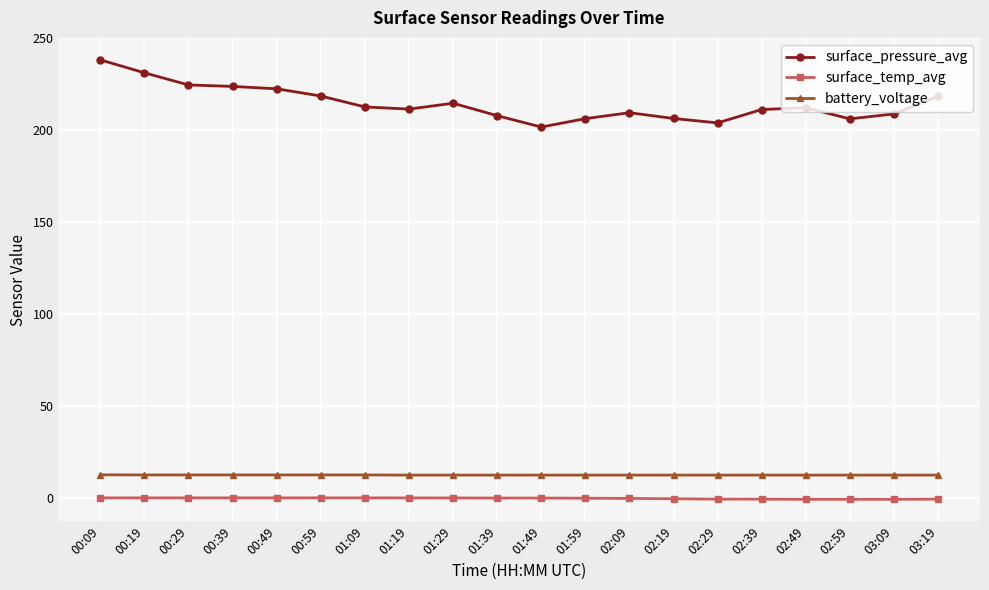

True or false: surface_pressure_avg has more than 1 interior local peaks.

True